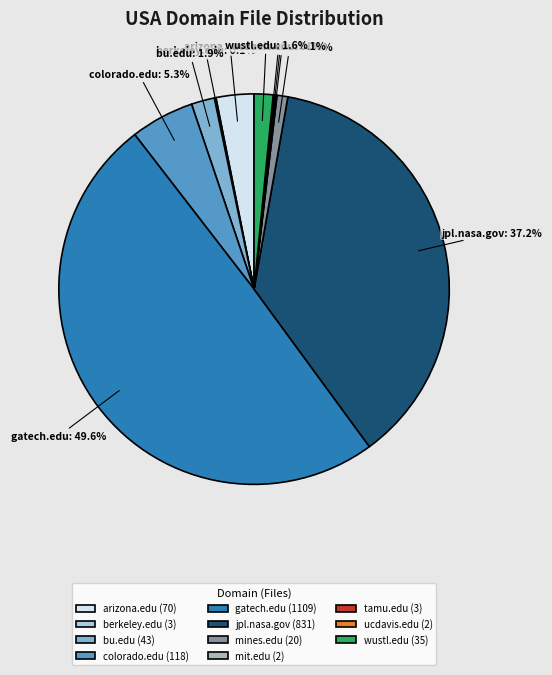

What portion of the pie excludes arizona.edu?

96.9%